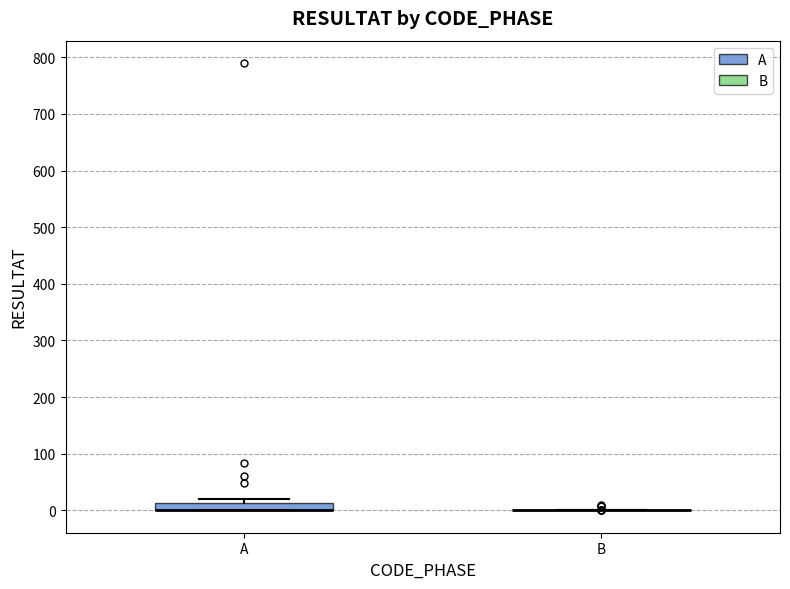

Which box is the tallest, from its lower edge to its upper edge?

A